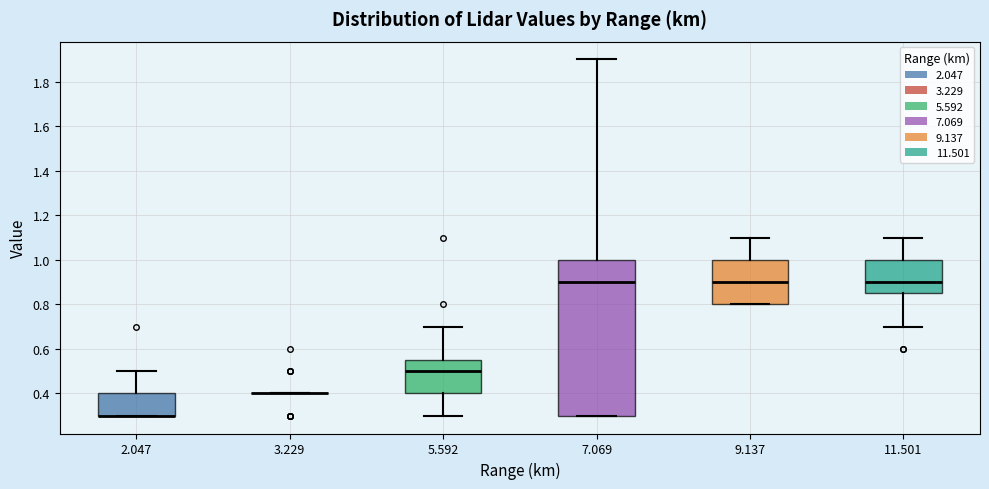

Reading left to right, transcribe this box plot: for each box, give where its median line is, the range the box spans, and where its two whiskers end, as read against the y-axis. The values are not printed on the chart, so give them approximately, as read against the axis.

2.047: median 0.30 (drawn on the box's lower edge), box 0.30 to 0.40, whiskers 0.30 to 0.50
3.229: box collapsed to a line at 0.40, whiskers 0.40 to 0.40
5.592: median 0.50, box 0.40 to 0.56, whiskers 0.30 to 0.70
7.069: median 0.90, box 0.30 to 1.00, whiskers 0.30 to 1.90
9.137: median 0.90, box 0.80 to 1.00, whiskers 0.80 to 1.10
11.501: median 0.90, box 0.86 to 1.00, whiskers 0.70 to 1.10